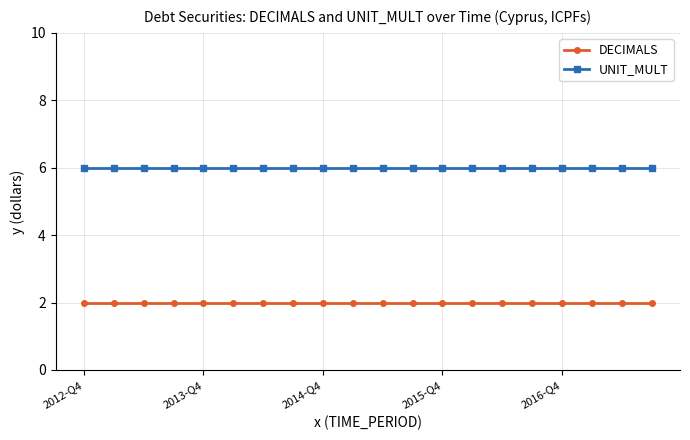

How many lines are shown in the chart?

2